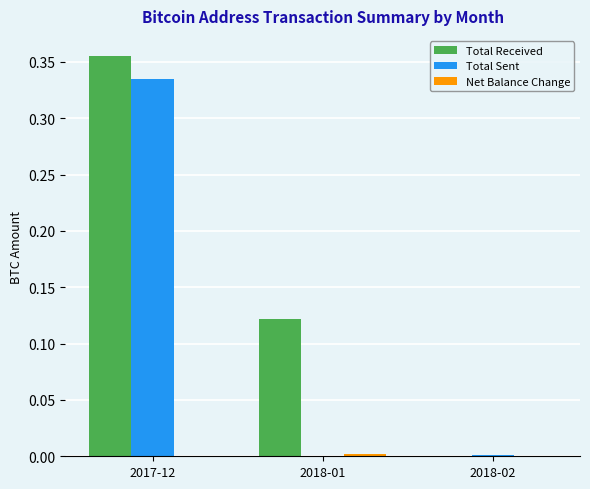

At which category is the sum across all series the highest?

2017-12